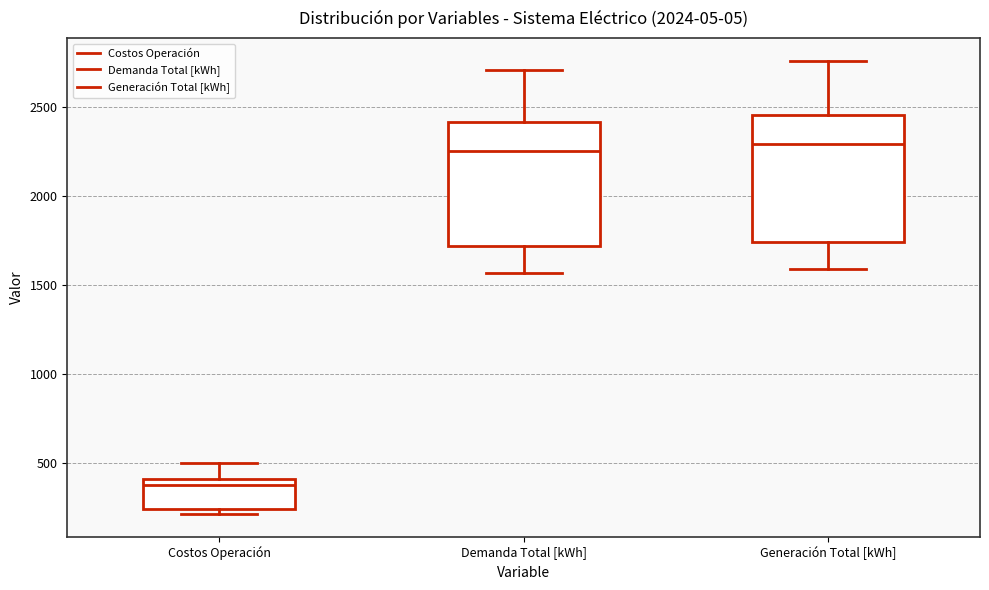

Reading left to right, transcribe this box plot: for each box, give where its median line is, the range the box spans, and where its two whiskers end, as read against the y-axis. The values are not printed on the chart, so give them approximately, as read against the axis.

Costos Operación: median 400 (just below the box's upper edge), box 250 to 400, whiskers 200 to 500
Demanda Total [kWh]: median 2250, box 1700 to 2400, whiskers 1550 to 2700
Generación Total [kWh]: median 2300, box 1750 to 2450, whiskers 1600 to 2750